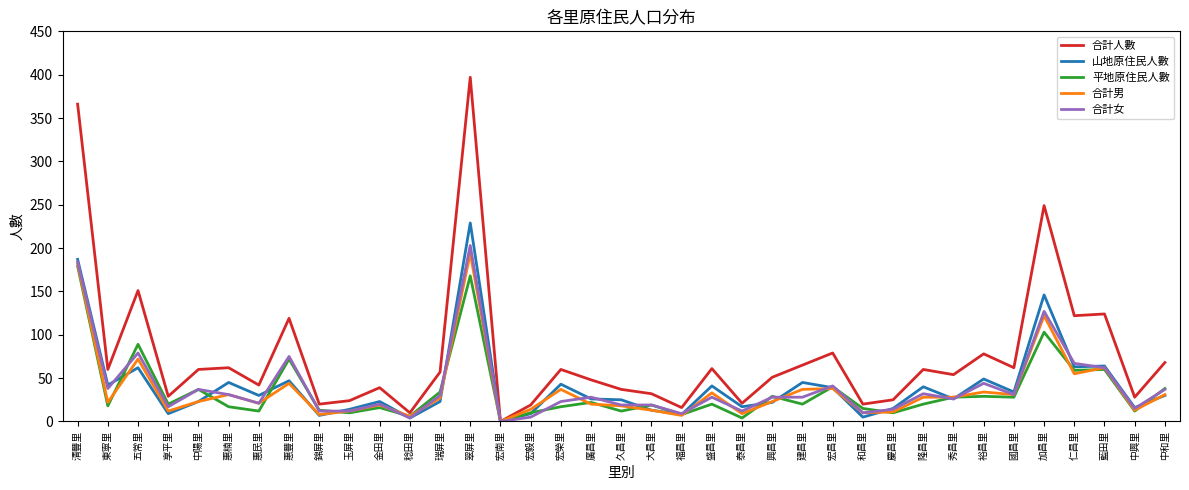

At which category is the sum across all series the highest?

翠屏里